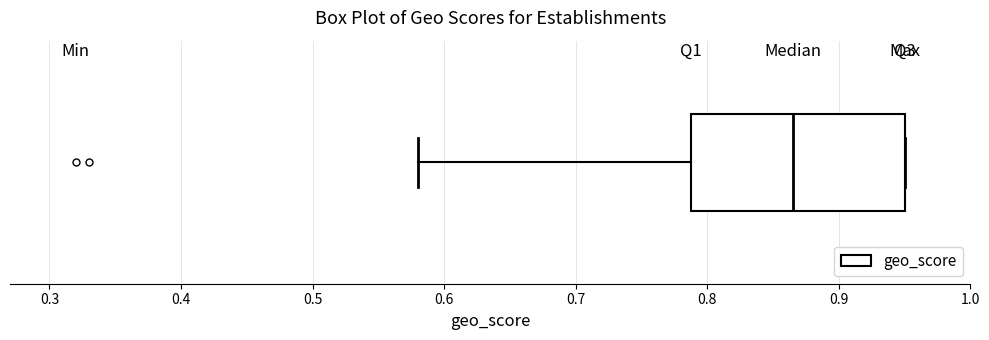

Transcribe this box plot: give where the median line is, the range the box spans, and where the two whiskers end, as read against the x-axis. The values are not printed on the chart, so give them approximately, as read against the axis.

median 0.87, box 0.79 to 0.95, whiskers 0.58 to 0.95